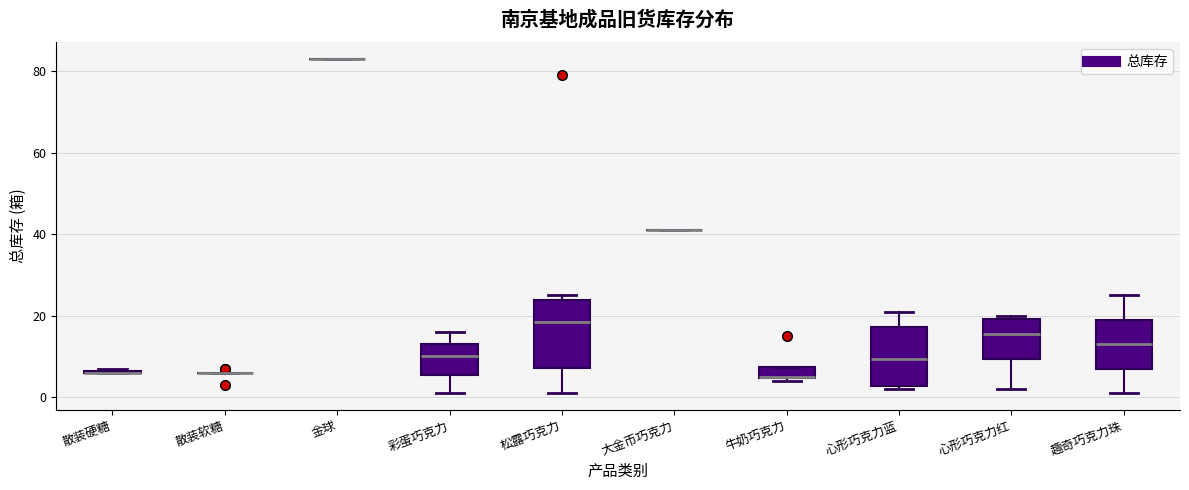

Where is the lower edge of the box for 牛奶巧克力 on the y-axis? The values are not printed on the chart, so give them approximately, as read against the axis.

4